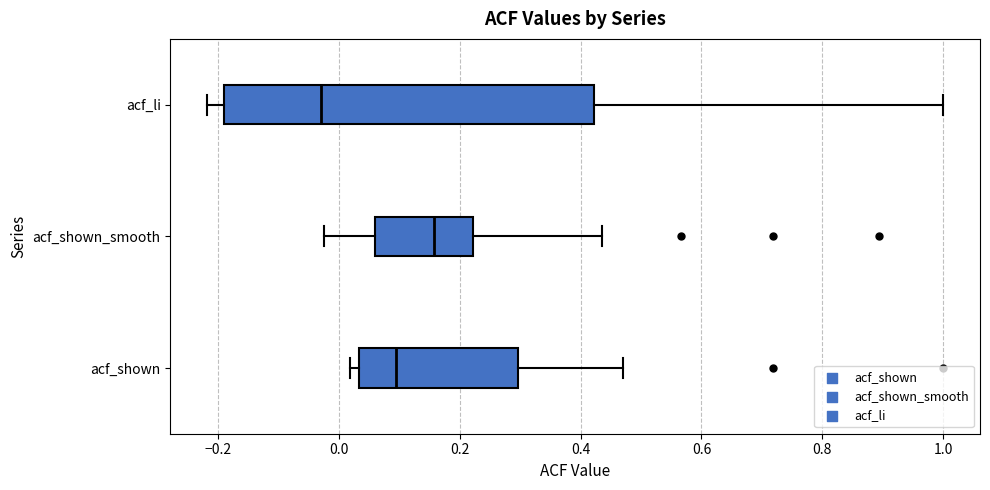

Reading bottom to top, transcribe this box plot: for each box, give where its median line is, the range the box spans, and where its two whiskers end, as read against the x-axis. The values are not printed on the chart, so give them approximately, as read against the axis.

acf_shown: median 0.10, box 0.04 to 0.30, whiskers 0.02 to 0.48
acf_shown_smooth: median 0.16, box 0.06 to 0.22, whiskers -0.02 to 0.44
acf_li: median -0.02, box -0.18 to 0.42, whiskers -0.22 to 1.00